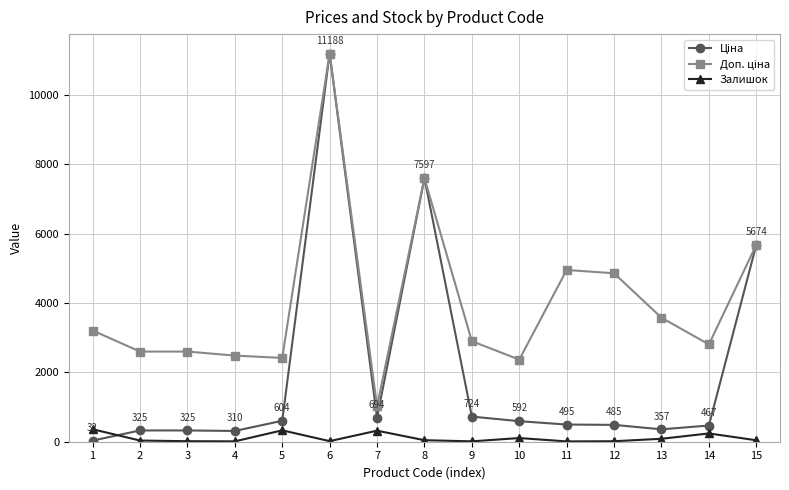

What is the difference between the highest and lowest values at 5?

2086.8